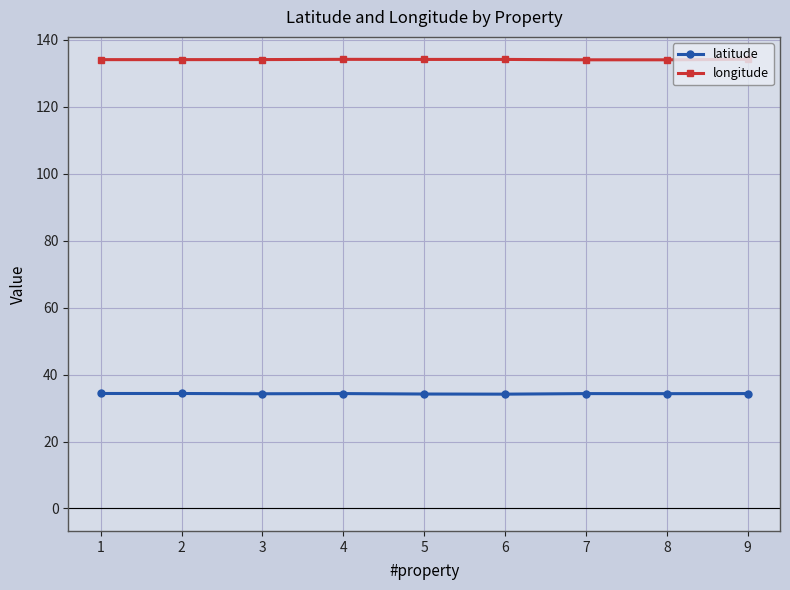

What is the maximum value shown in the chart?

134.1